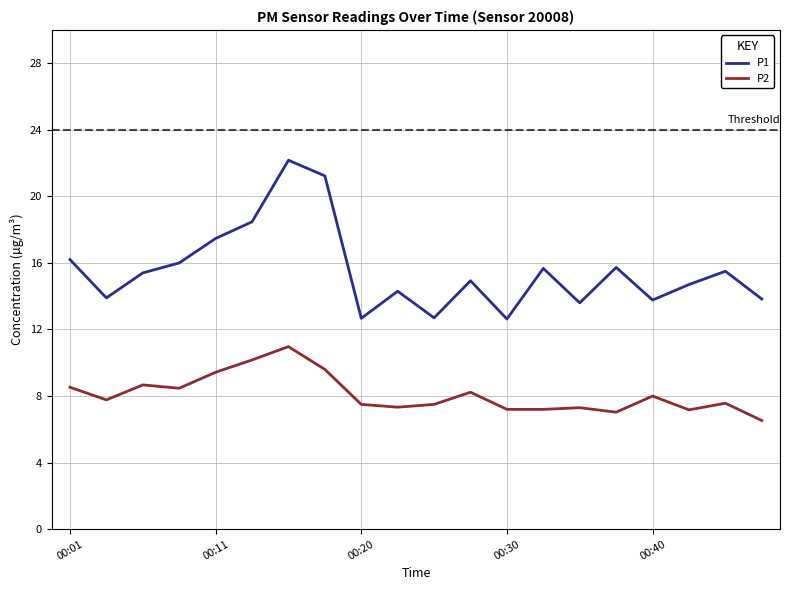

List the series in order of their overall mean, highest first.

P1, P2